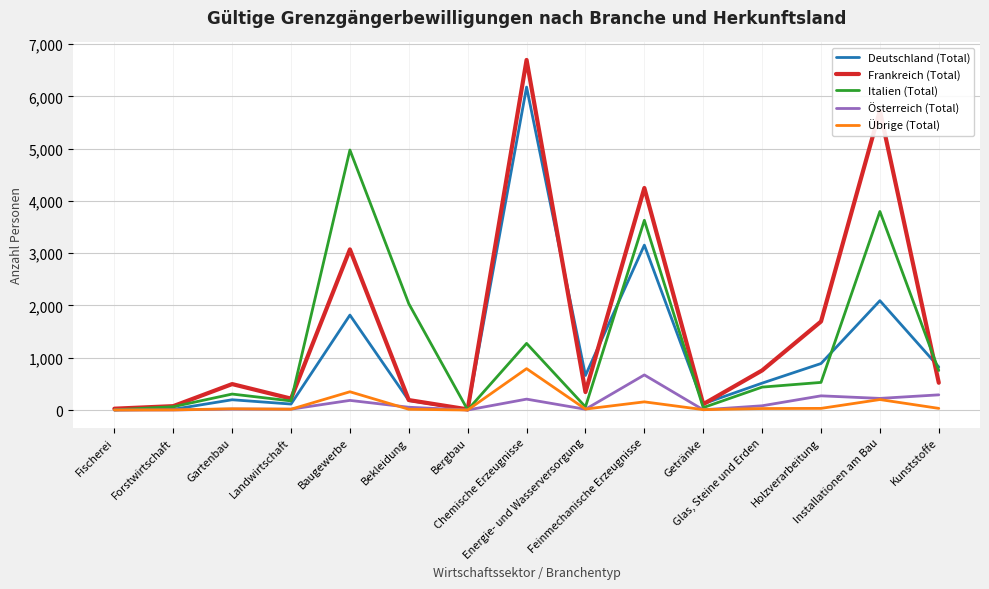

What is the average value of the Frankreich (Total) series?

1612